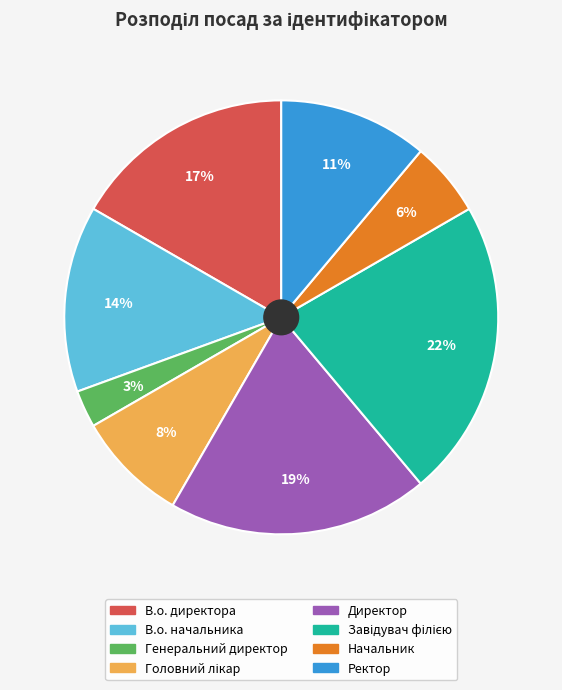

Which slice is the smallest?

Генеральний директор